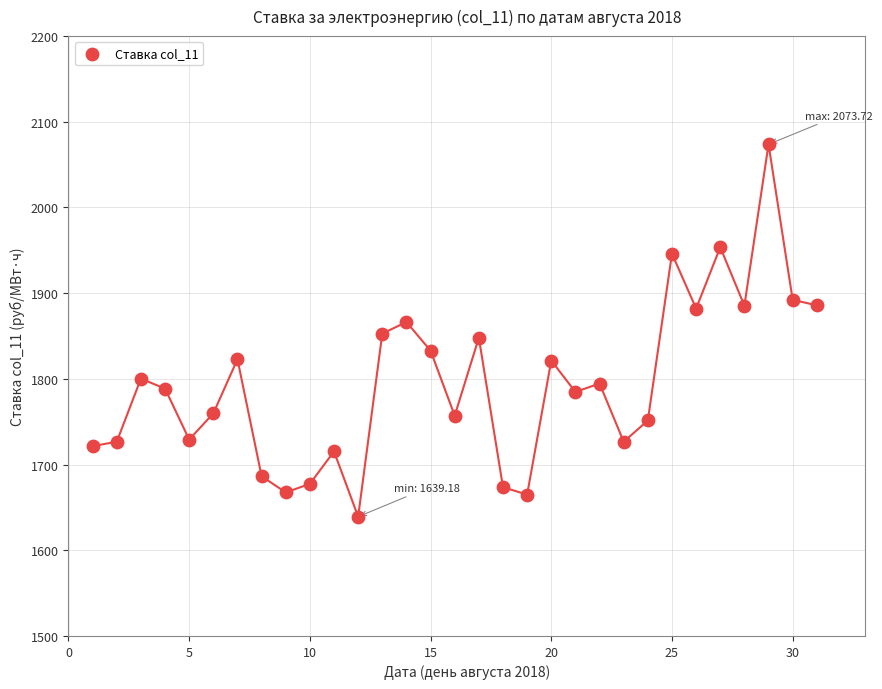

What is the range of X values (max minus min)?

30.0